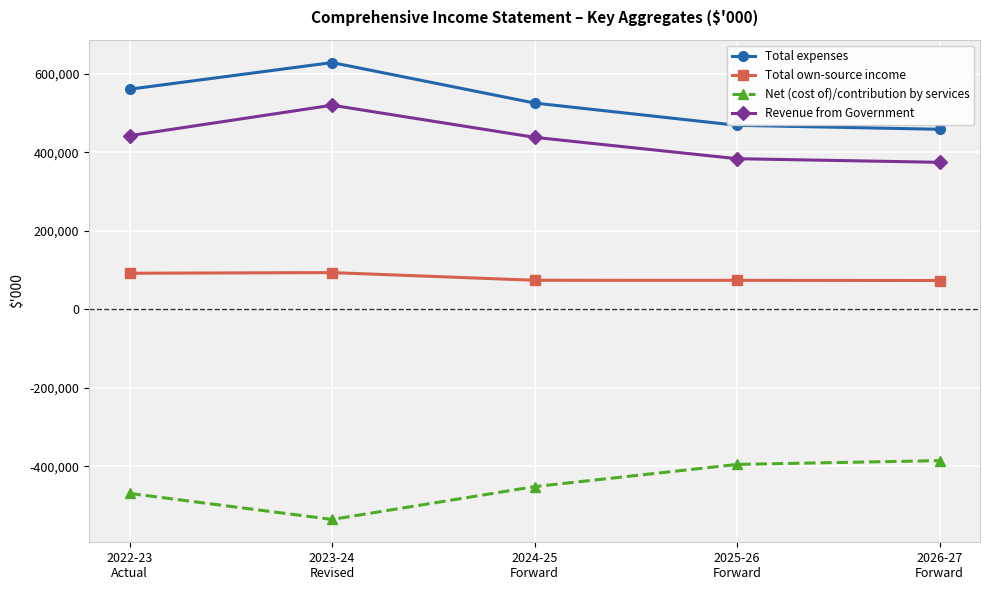

What are all the series names shown in the legend?

Total expenses, Total own-source income, Net (cost of)/contribution by services, Revenue from Government